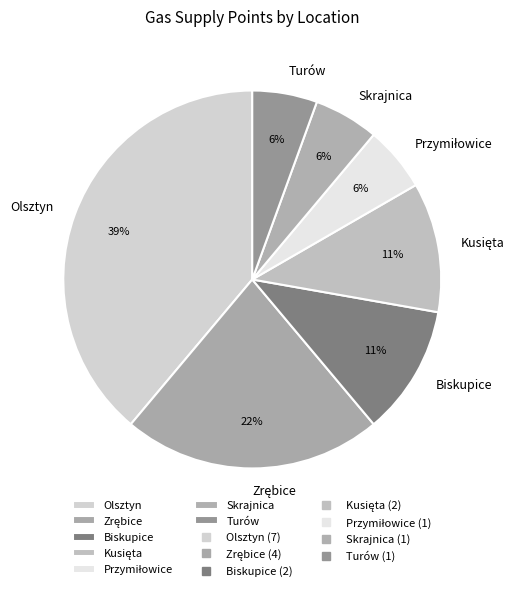

To the nearest percent, what is the combined percentage of Turów and Biskupice?

17%